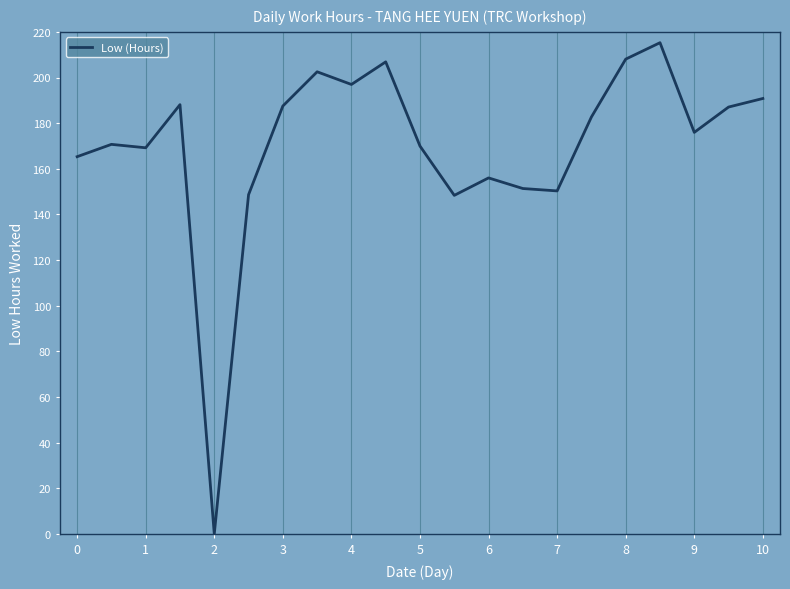

True or false: the data shows 156.0 at 6.

True